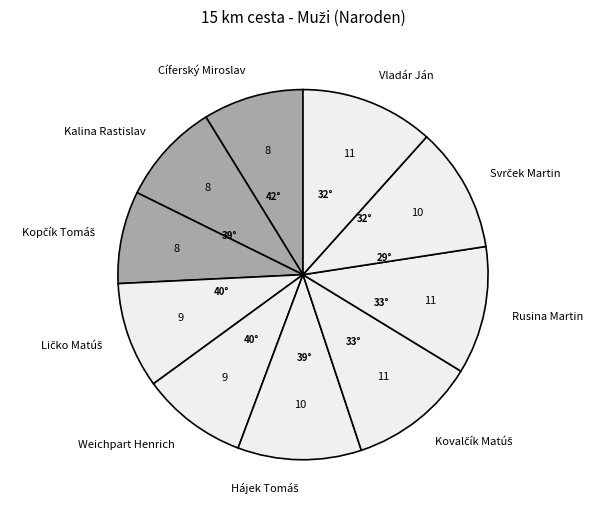

Which has a higher value, Rusina Martin or Cíferský Miroslav?

Rusina Martin